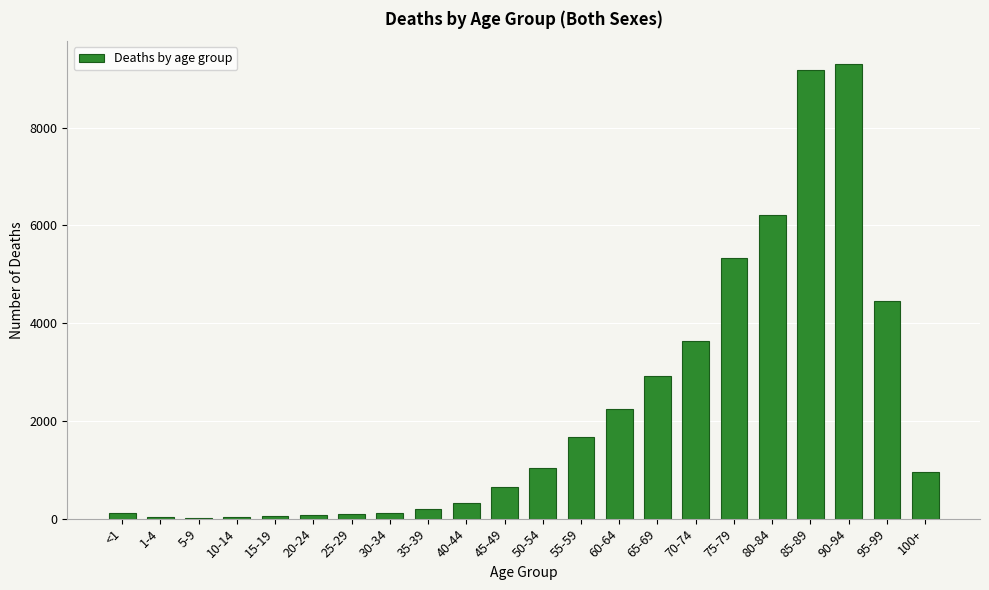

At which label is the value closest to 4661?

95-99